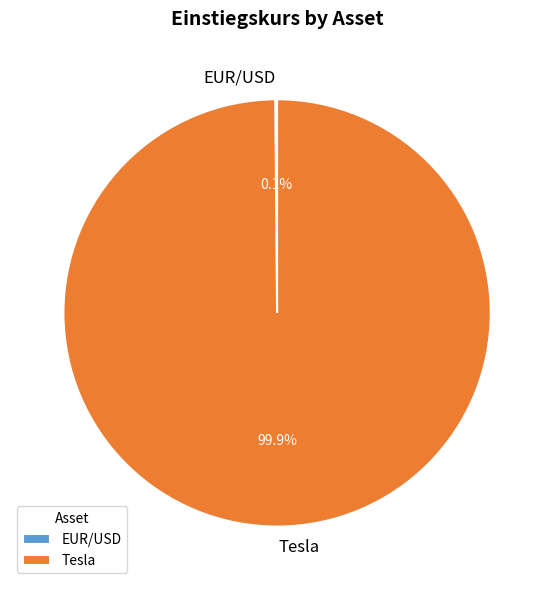

True or false: Tesla accounts for 100% of the total.

True